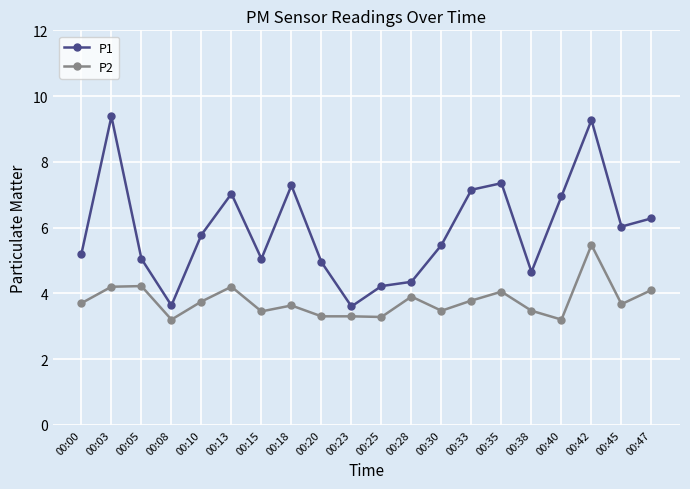

The P2 series shows 4.4 at 00:08. True or false?

False